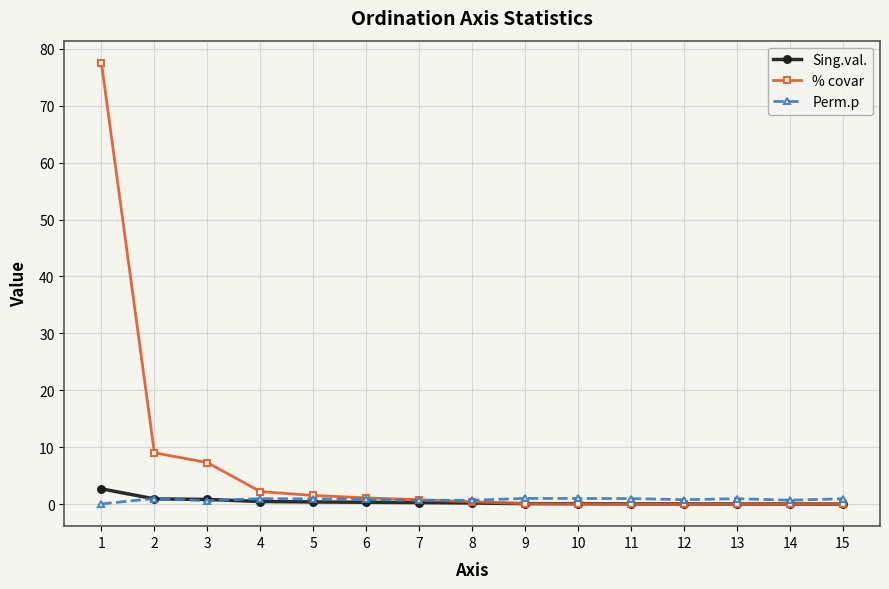

What is the greatest value displayed?

77.5